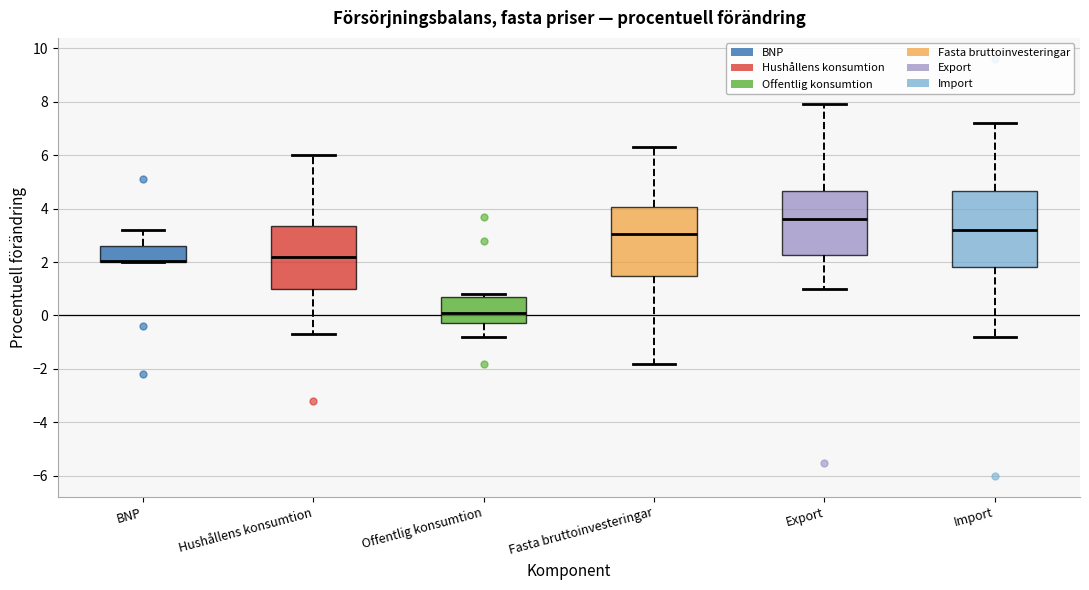

Reading left to right, transcribe this box plot: for each box, give where its median line is, the range the box spans, and where its two whiskers end, as read against the y-axis. The values are not printed on the chart, so give them approximately, as read against the axis.

BNP: median 2.0 (drawn on the box's lower edge), box 2.0 to 2.6, whiskers 2.0 to 3.2
Hushållens konsumtion: median 2.2, box 1.0 to 3.4, whiskers -0.6 to 6.0
Offentlig konsumtion: median 0.2, box -0.2 to 0.6, whiskers -0.8 to 0.8
Fasta bruttoinvesteringar: median 3.0, box 1.4 to 4.0, whiskers -1.8 to 6.4
Export: median 3.6, box 2.2 to 4.6, whiskers 1.0 to 8.0
Import: median 3.2, box 1.8 to 4.6, whiskers -0.8 to 7.2